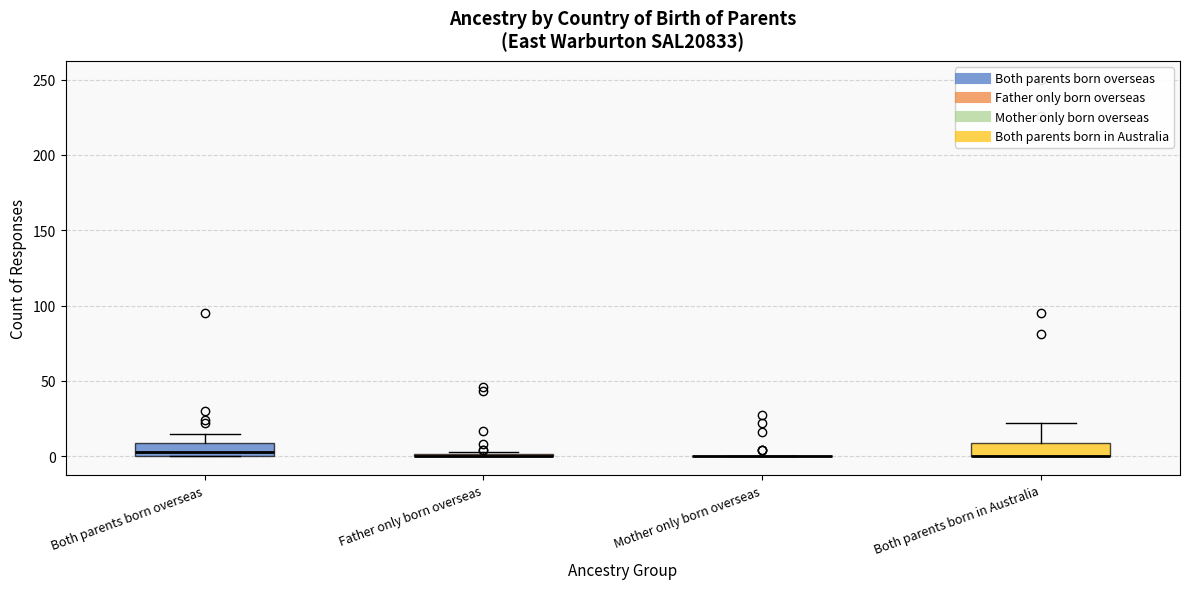

Reading left to right, transcribe this box plot: for each box, give where its median line is, the range the box spans, and where its two whiskers end, as read against the y-axis. The values are not printed on the chart, so give them approximately, as read against the axis.

Both parents born overseas: median 5, box 0 to 10, whiskers 0 to 15
Father only born overseas: box collapsed to a line at 0, whiskers 0 to 5
Mother only born overseas: box collapsed to a line at 0, whiskers 0 to 0
Both parents born in Australia: median 0 (drawn on the box's lower edge), box 0 to 10, whiskers 0 to 20